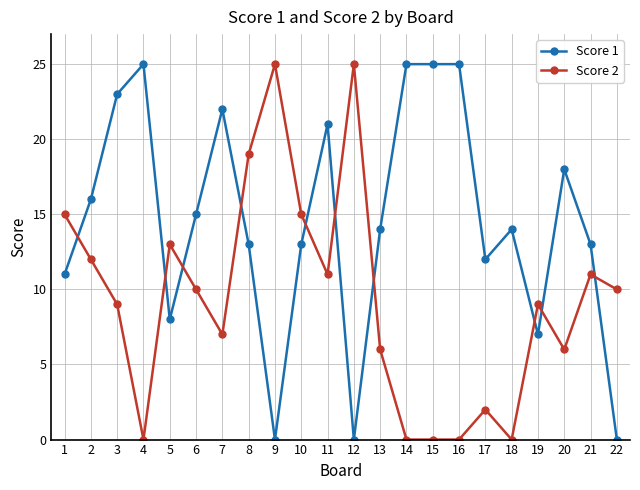

List the series in order of their overall mean, lowest first.

Score 2, Score 1